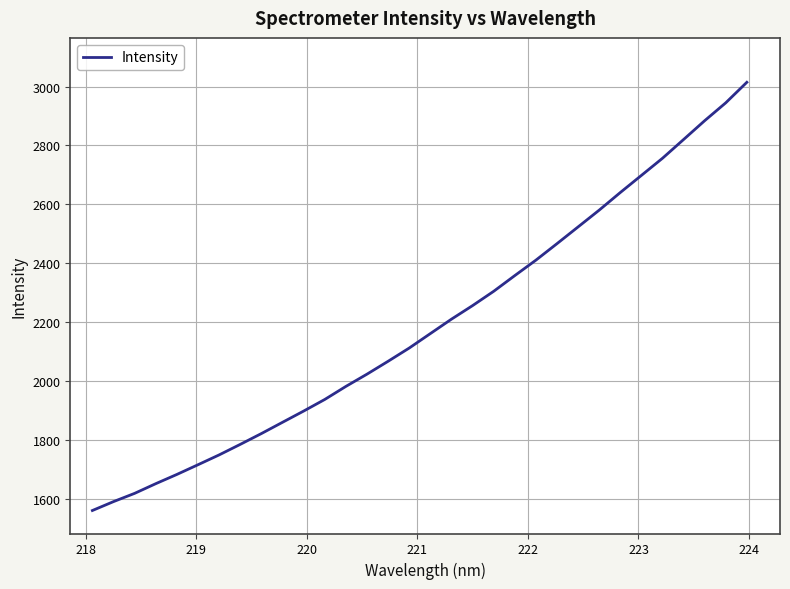

What is the difference between the maximum and minimum values?

1453.5